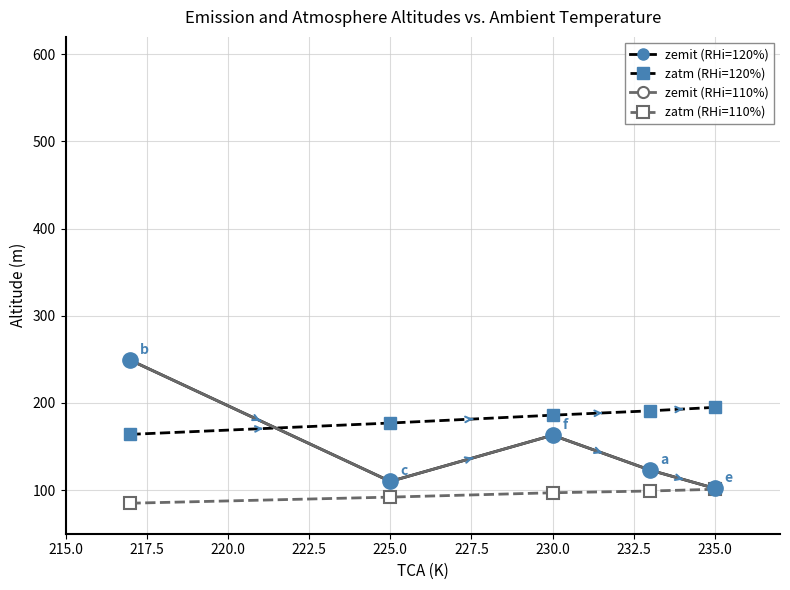

How many data points in zemit (RHi=120%) are above 123?

2